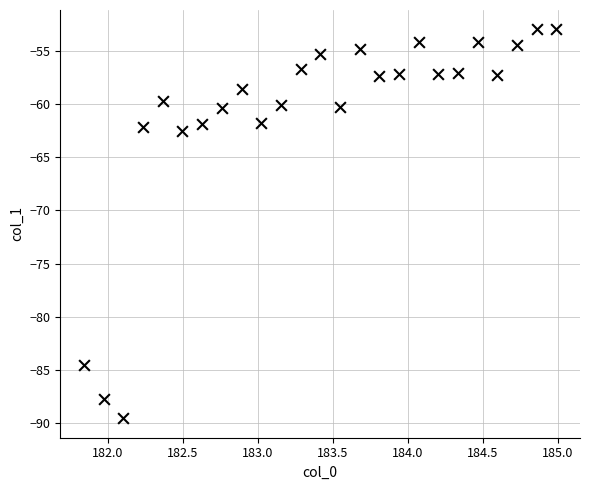

What is the range of Y values (max minus min)?

36.6